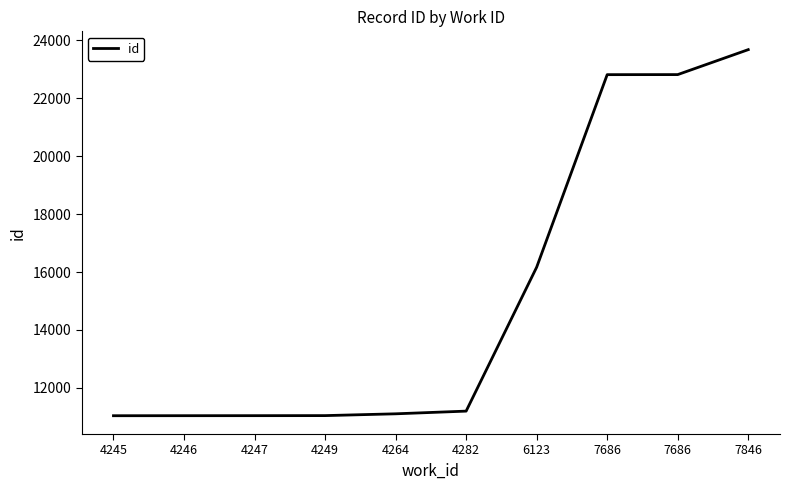

Is this an area chart (filled region under the line)?

No